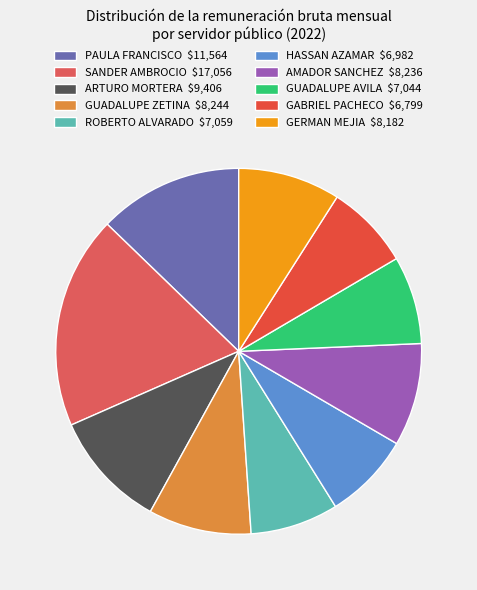

To the nearest percent, what portion does GABRIEL PACHECO represent?

8%